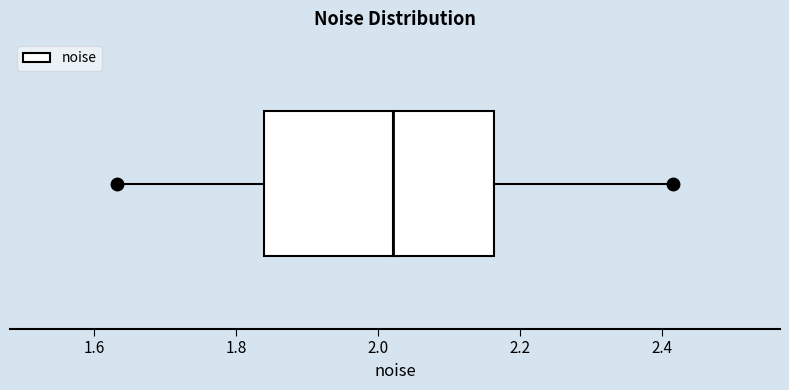

Transcribe this box plot: give where the median line is, the range the box spans, and where the two whiskers end, as read against the x-axis. The values are not printed on the chart, so give them approximately, as read against the axis.

median 2.02, box 1.84 to 2.16, whiskers 1.64 to 2.42